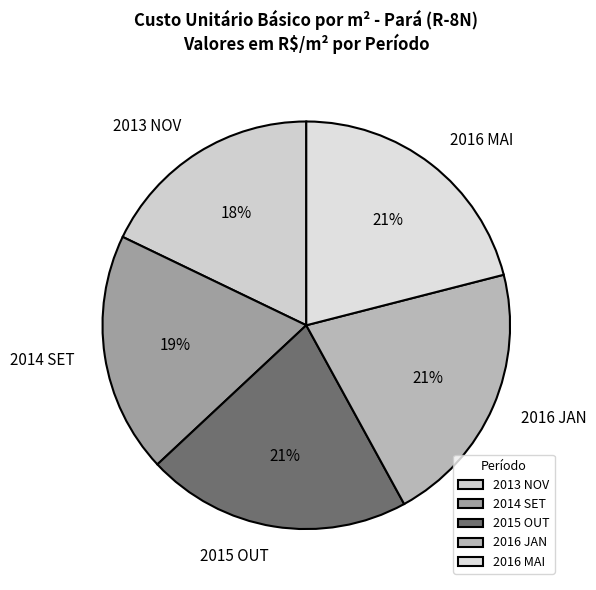

Which category has the smallest portion of the pie?

2013 NOV